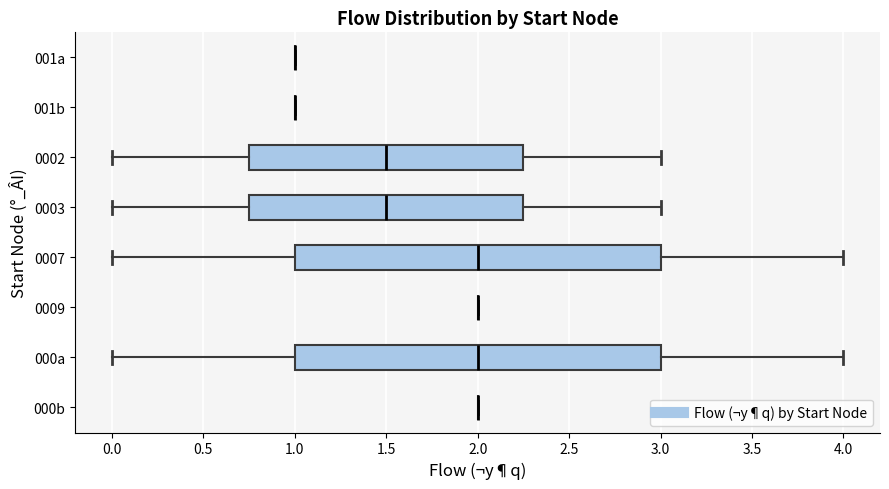

Reading bottom to top, read every box against the x-axis: the position of its median line, the range the box covers, and the ends of its whiskers. The values are not printed on the chart, so give them approximately, as read against the axis.

000b: box collapsed to a line at 2.00, whiskers 2.00 to 2.00
000a: median 2.00, box 1.00 to 3.00, whiskers 0.00 to 4.00
0009: box collapsed to a line at 2.00, whiskers 2.00 to 2.00
0007: median 2.00, box 1.00 to 3.00, whiskers 0.00 to 4.00
0003: median 1.50, box 0.75 to 2.25, whiskers 0.00 to 3.00
0002: median 1.50, box 0.75 to 2.25, whiskers 0.00 to 3.00
001b: box collapsed to a line at 1.00, whiskers 1.00 to 1.00
001a: box collapsed to a line at 1.00, whiskers 1.00 to 1.00